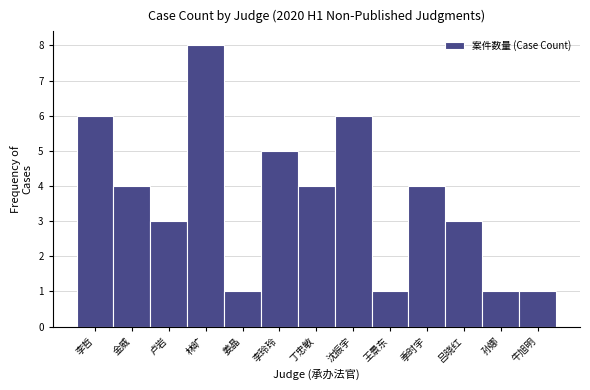

Reading left to right, transcribe all the data shown in this chart.

李哲=6	金威=4	卢岩=3	林旷=8	姜晶=1	李玲玲=5	丁忠敏=4	沈振宇=6	王景东=1	季时宇=4	吕晓红=3	孙娜=1	牛旭明=1